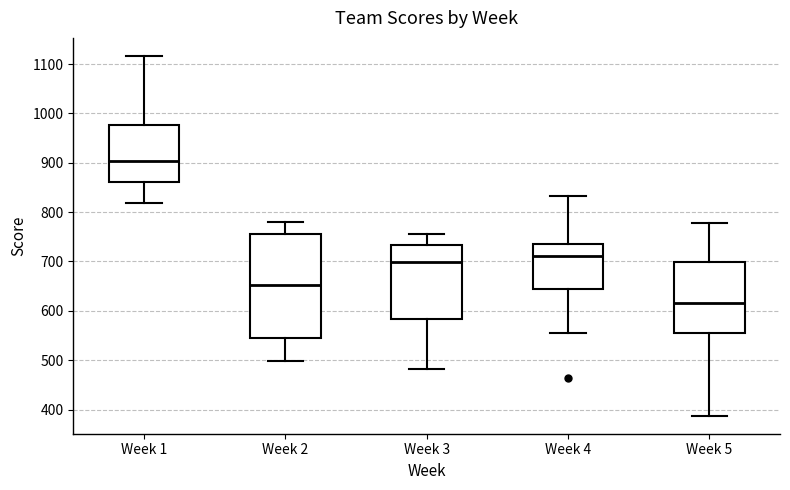

Reading left to right, transcribe this box plot: for each box, give where its median line is, the range the box spans, and where its two whiskers end, as read against the y-axis. The values are not printed on the chart, so give them approximately, as read against the axis.

Week 1: median 900, box 860 to 980, whiskers 820 to 1120
Week 2: median 650, box 550 to 750, whiskers 500 to 780
Week 3: median 700, box 580 to 730, whiskers 480 to 760
Week 4: median 710, box 640 to 740, whiskers 550 to 830
Week 5: median 620, box 560 to 700, whiskers 390 to 780